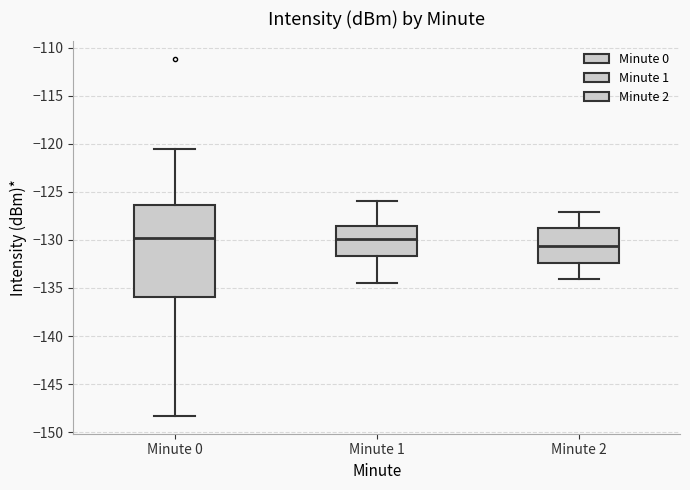

Reading left to right, read every box against the y-axis: the position of its median line, the range the box covers, and the ends of its whiskers. The values are not printed on the chart, so give them approximately, as read against the axis.

Minute 0: median -130.0, box -136.0 to -126.5, whiskers -148.5 to -120.5
Minute 1: median -130.0, box -131.5 to -128.5, whiskers -134.5 to -126.0
Minute 2: median -130.5, box -132.5 to -128.5, whiskers -134.0 to -127.0